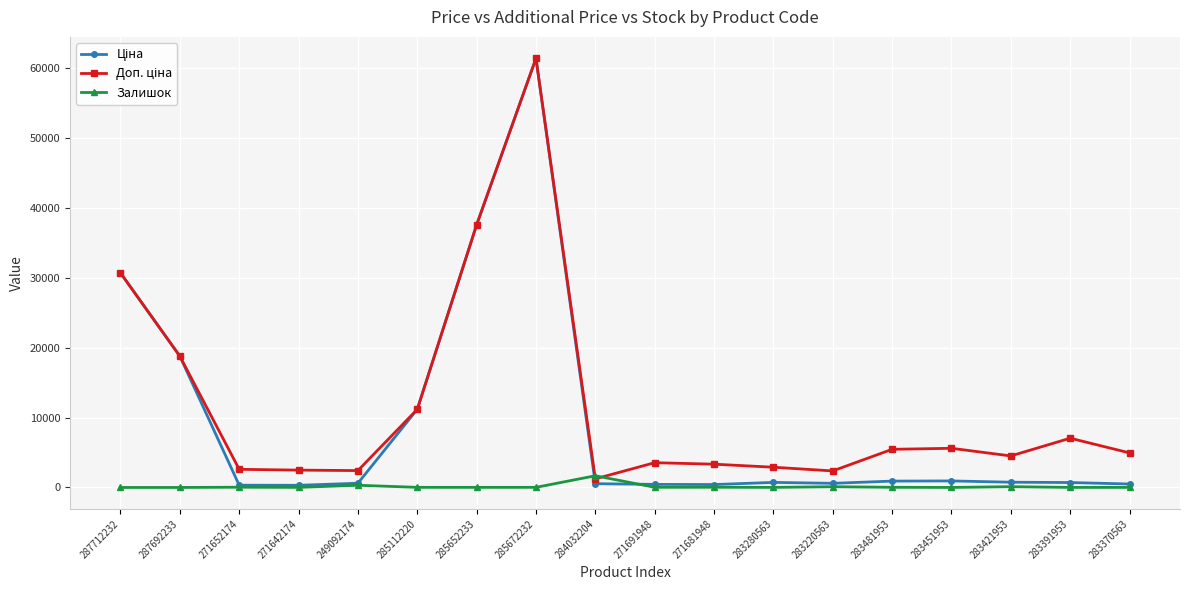

How many series are shown in this chart?

3